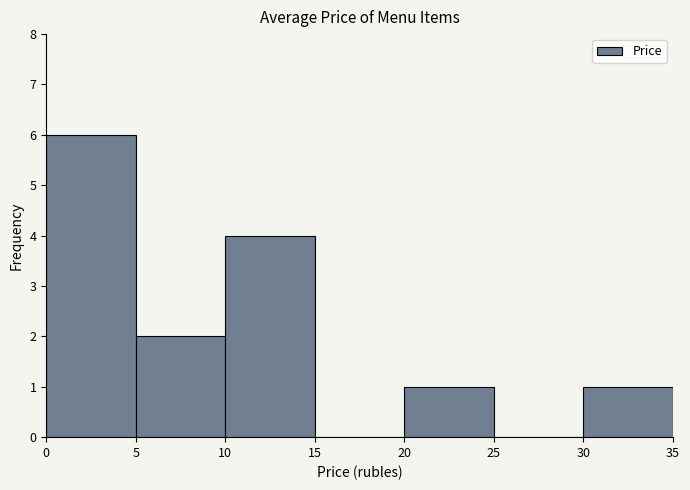

How tall is the bar that spans 0 to 5 on the x-axis? The values are not printed on the chart, so give them approximately, as read against the axis.

6